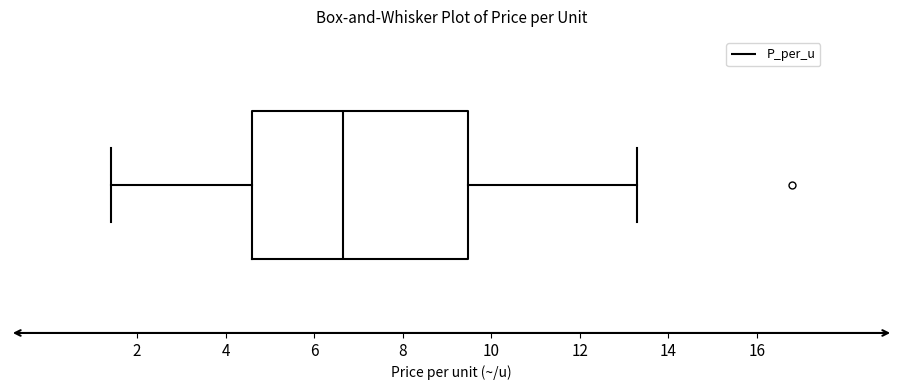

Transcribe this box plot: give where the median line is, the range the box spans, and where the two whiskers end, as read against the x-axis. The values are not printed on the chart, so give them approximately, as read against the axis.

median 6.6, box 4.6 to 9.4, whiskers 1.4 to 13.4